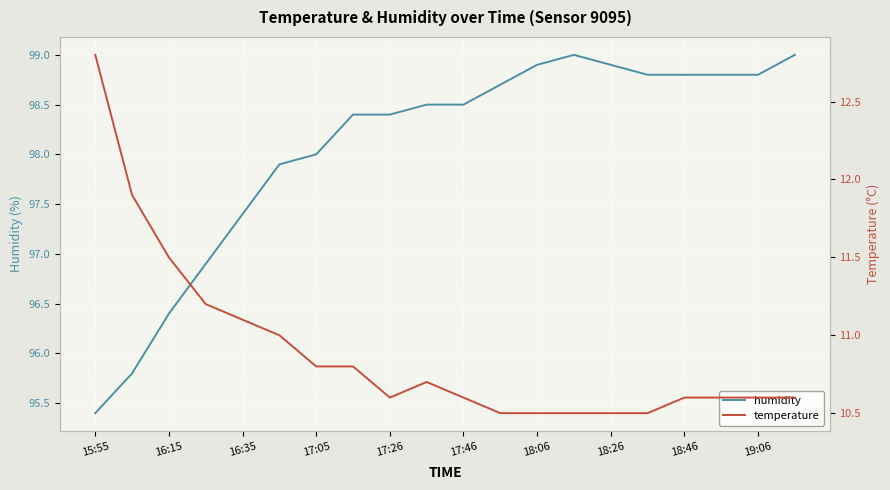

The humidity series shows 98.9 at 18:06. True or false?

True